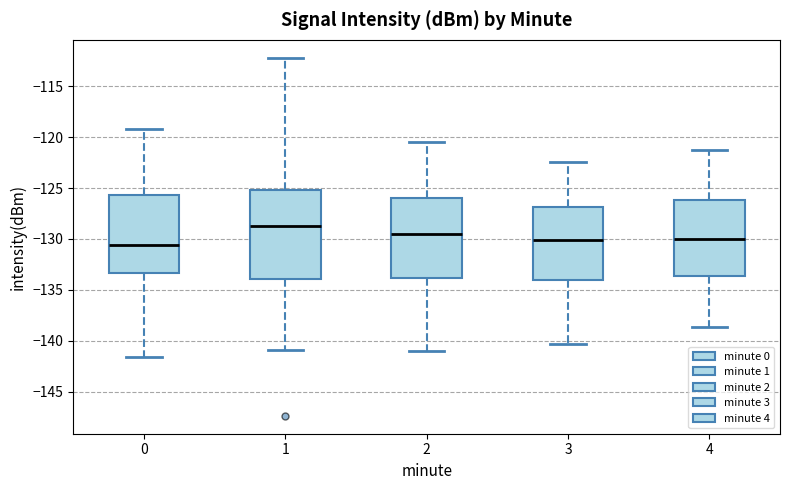

Reading left to right, transcribe this box plot: for each box, give where its median line is, the range the box spans, and where its two whiskers end, as read against the y-axis. The values are not printed on the chart, so give them approximately, as read against the axis.

0: median -130.5, box -133.5 to -125.5, whiskers -141.5 to -119.0
1: median -129.0, box -134.0 to -125.0, whiskers -141.0 to -112.0
2: median -129.5, box -134.0 to -126.0, whiskers -141.0 to -120.5
3: median -130.0, box -134.0 to -127.0, whiskers -140.5 to -122.5
4: median -130.0, box -133.5 to -126.0, whiskers -138.5 to -121.5